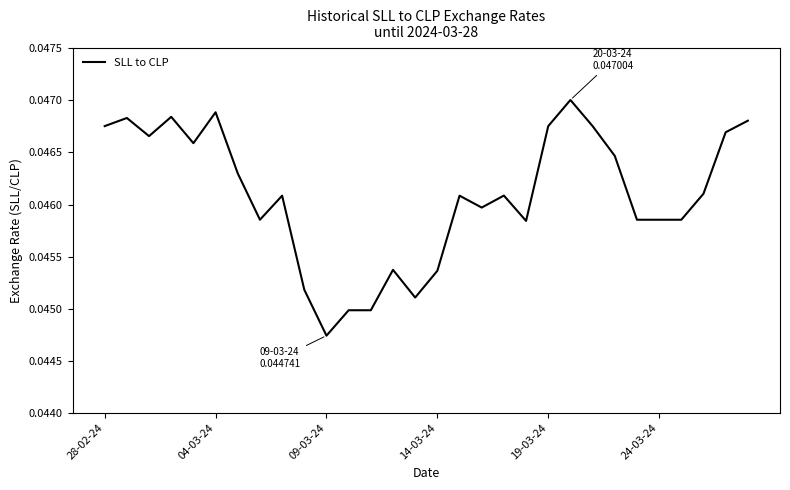

Does the chart display data point markers on the line(s)?

No